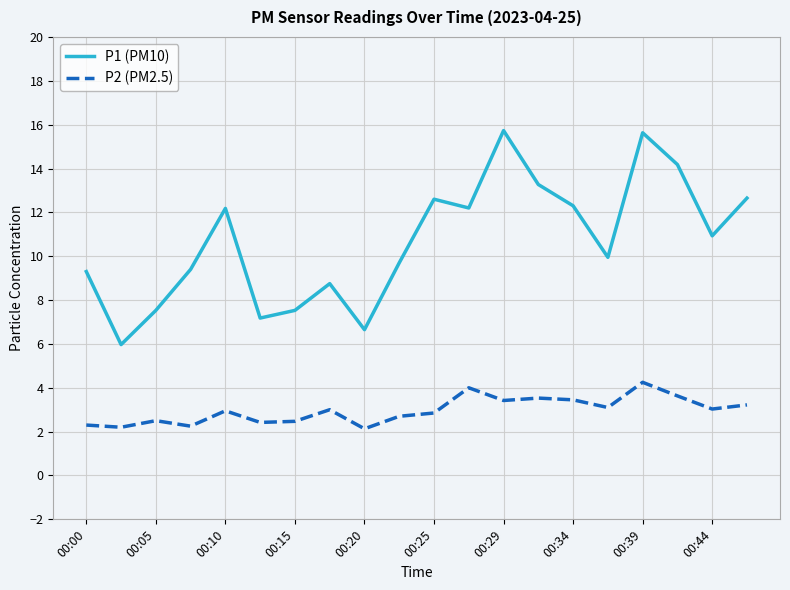

What is the minimum value shown in the chart?

2.1